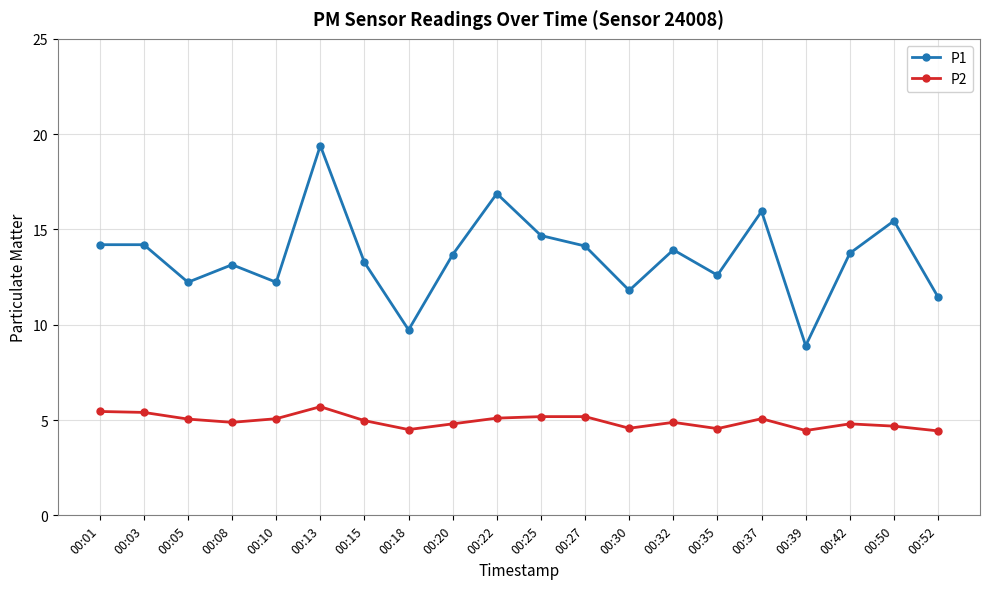

What is the difference between the maximum and minimum values in the P1 series?

10.5